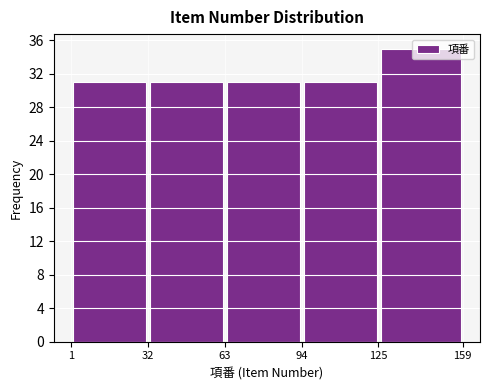

How tall is the bar that spans 94 to 125 on the x-axis? The values are not printed on the chart, so give them approximately, as read against the axis.

31